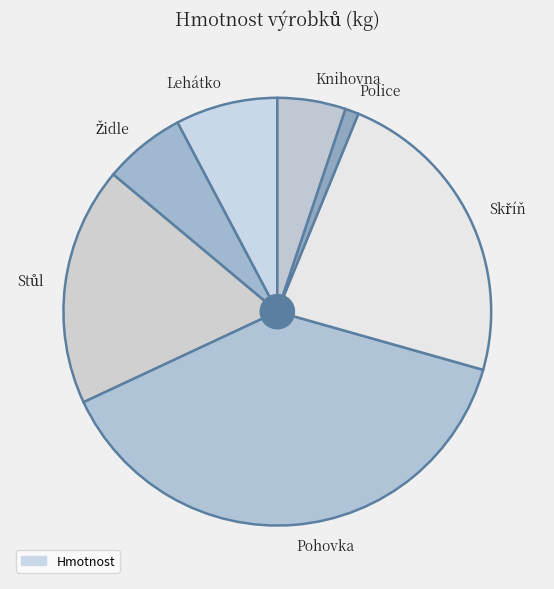

Combined, do Lehátko and Police account for over 50%?

No